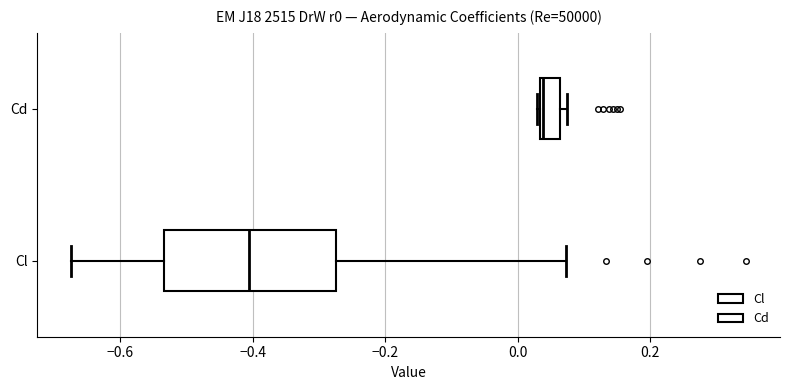

Reading bottom to top, transcribe this box plot: for each box, give where its median line is, the range the box spans, and where its two whiskers end, as read against the x-axis. The values are not printed on the chart, so give them approximately, as read against the axis.

Cl: median -0.40, box -0.54 to -0.28, whiskers -0.68 to 0.08
Cd: median 0.04, box 0.04 to 0.06, whiskers 0.02 to 0.08